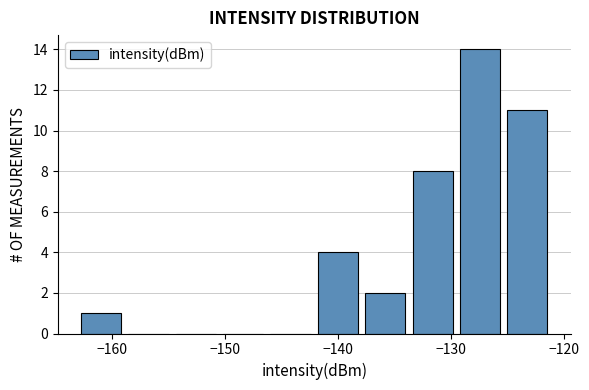

Which range on the x-axis has the tallest bar?

-130 to -125